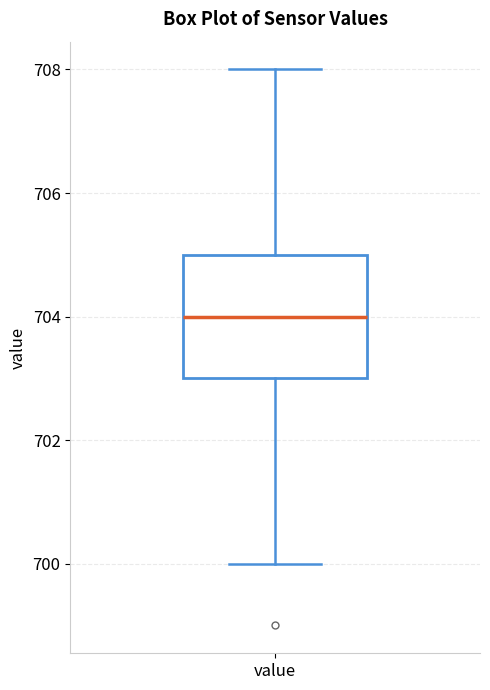

Where does the lower whisker of the box for value end on the y-axis? The values are not printed on the chart, so give them approximately, as read against the axis.

700